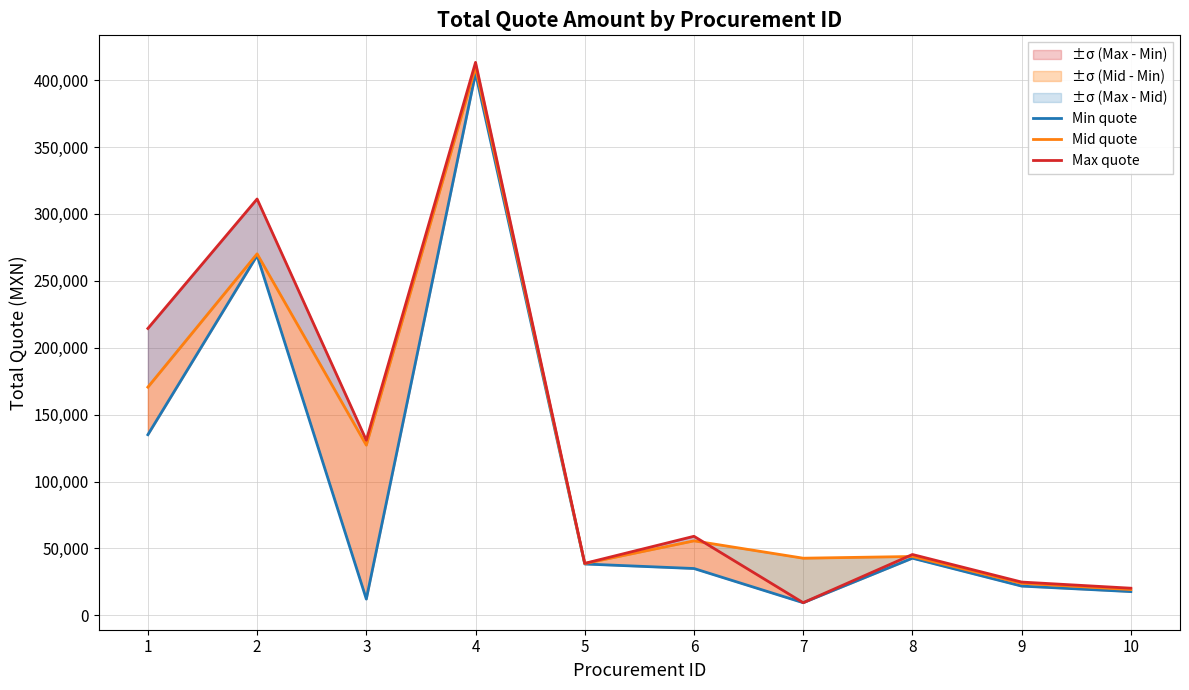

Rank the categories by Min quote value from highest to lowest.

4, 2, 1, 8, 5, 6, 9, 10, 3, 7